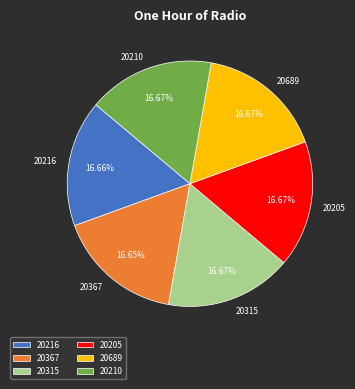

How many slices are in this pie chart?

6